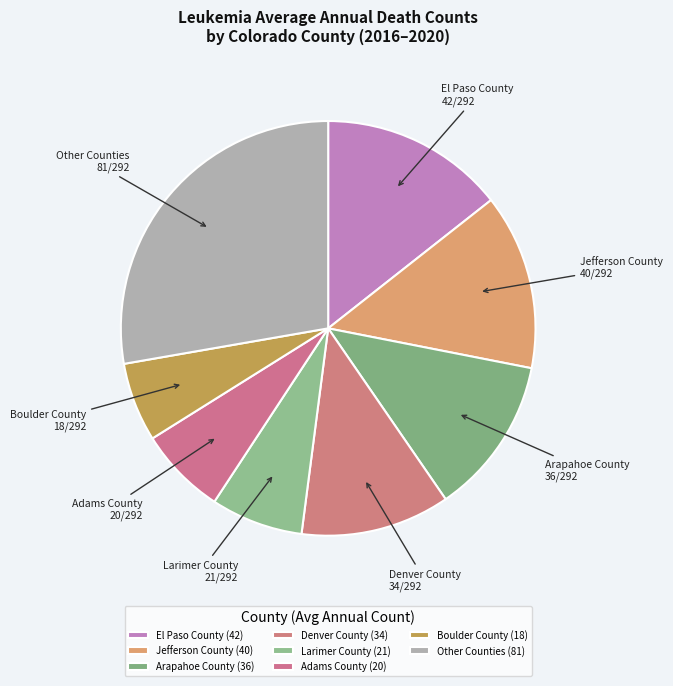

What is the ratio of the value at Boulder County to the value at Denver County?

0.5